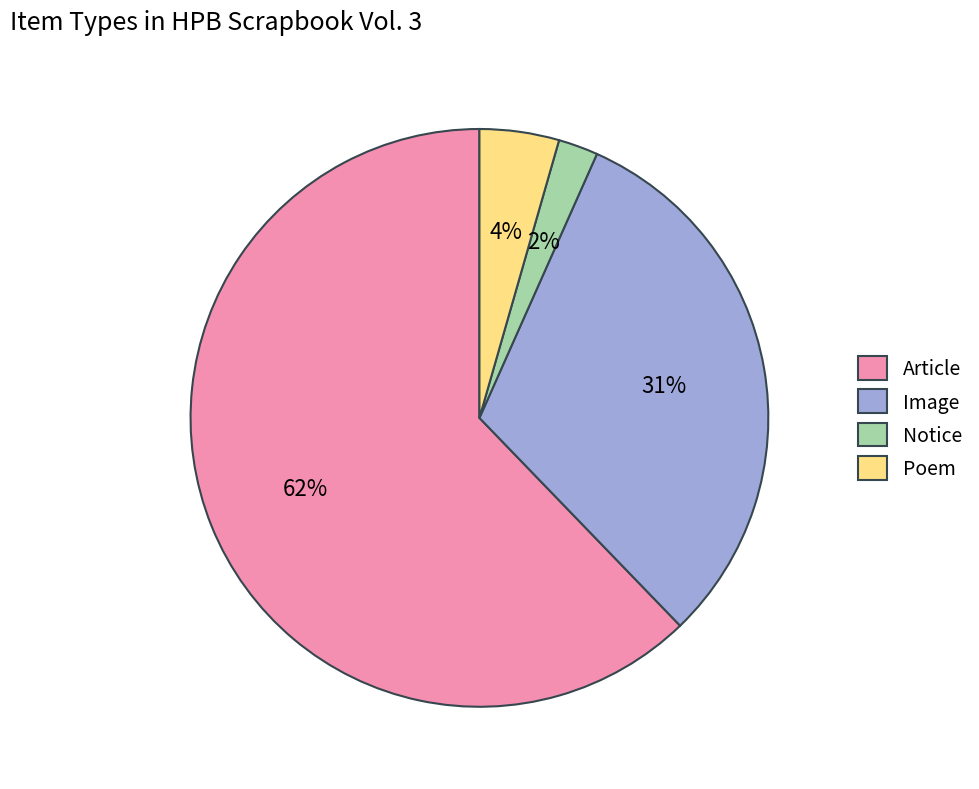

Rank the categories by value from lowest to highest.

Notice, Poem, Image, Article